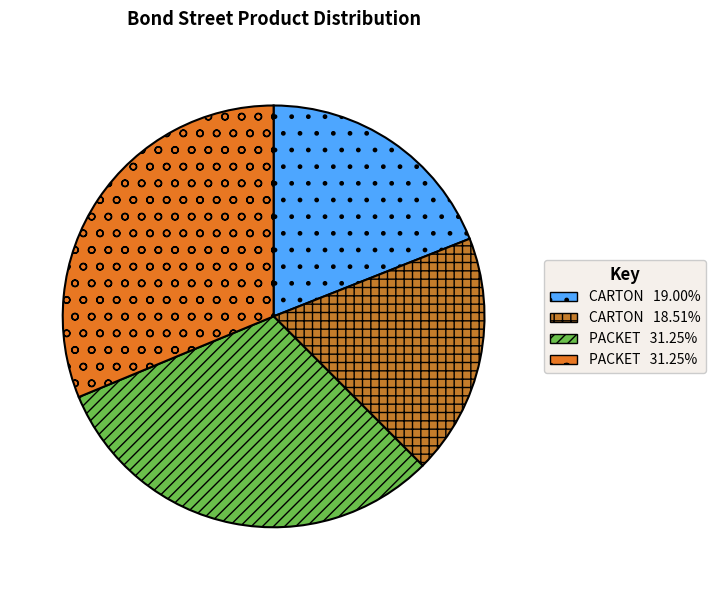

How many slices are in this pie chart?

4